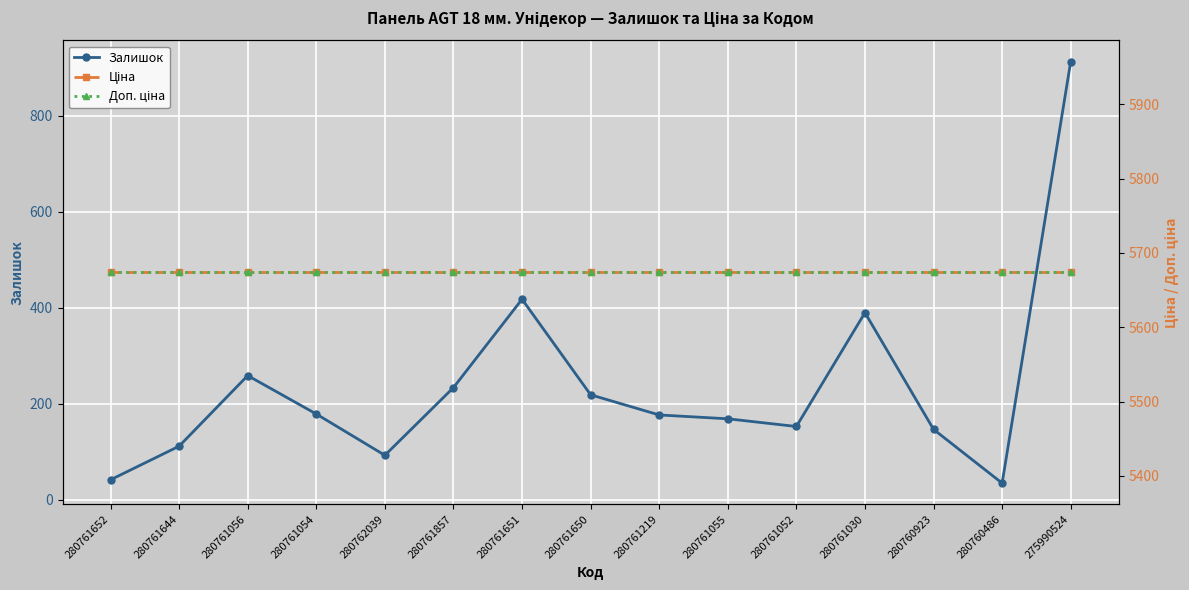

The value of Ціна at 280761030 is 5673.8. True or false?

True